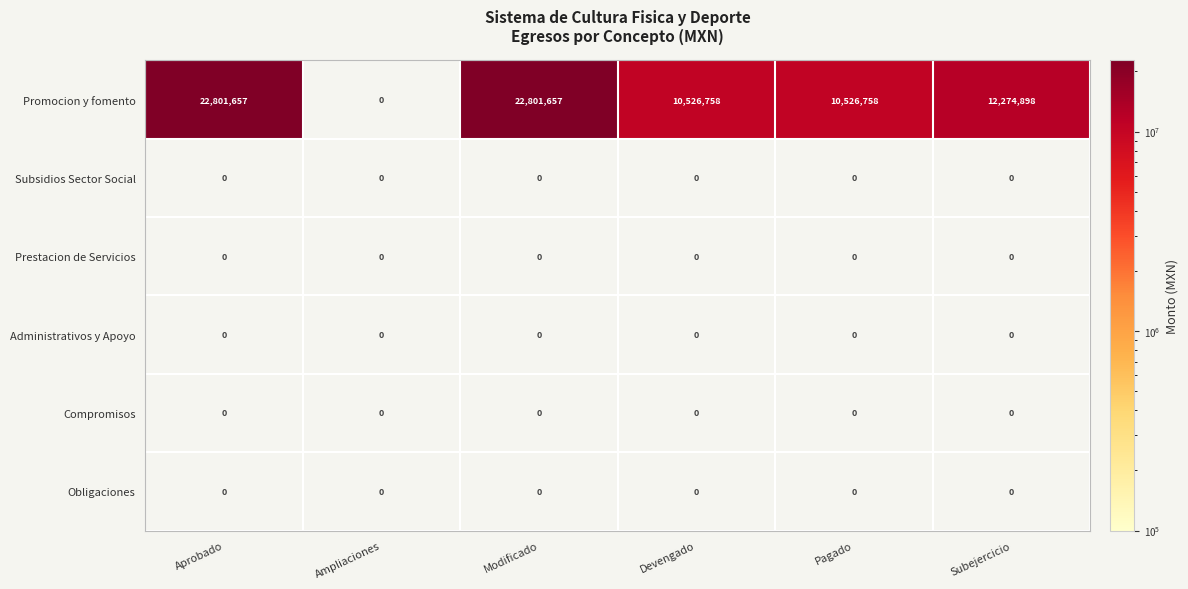

Which series has the largest range (max minus min)?

Promocion y fomento